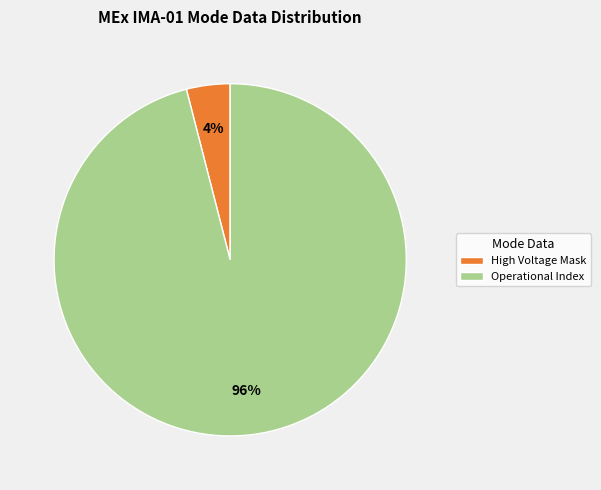

Approximately how many times larger is the value at Operational Index compared to High Voltage Mask?

24.0